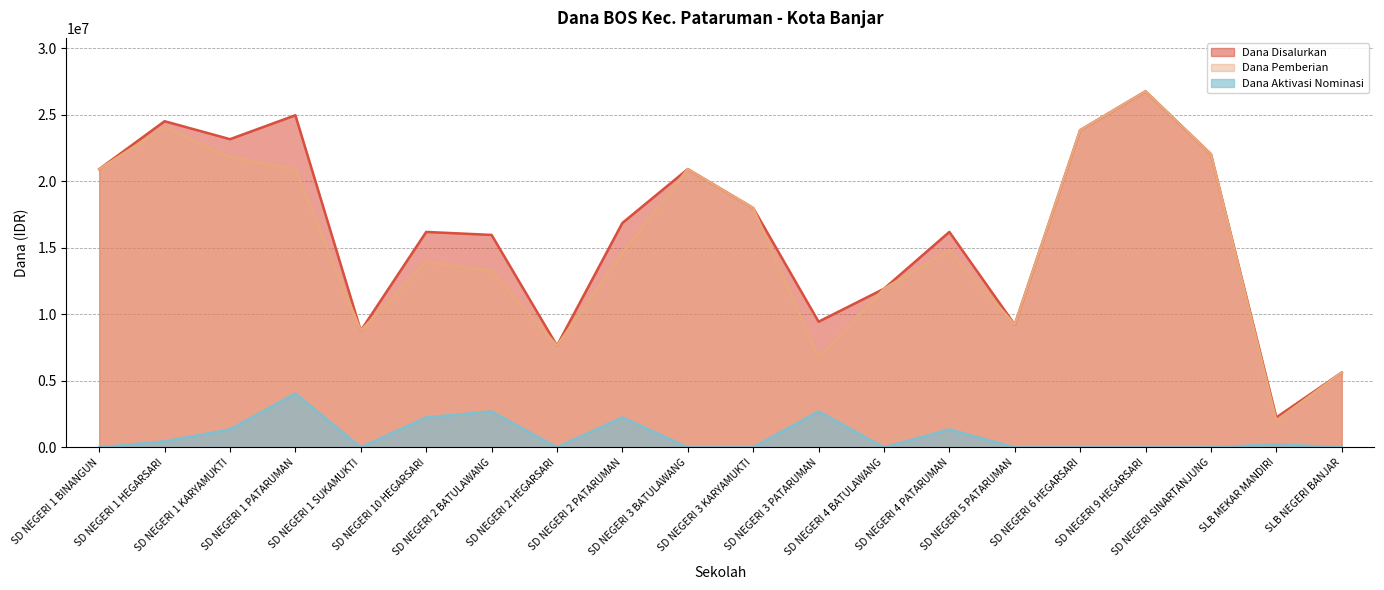

True or false: Dana Pemberian and Dana Aktivasi Nominasi intersect in this chart.

False